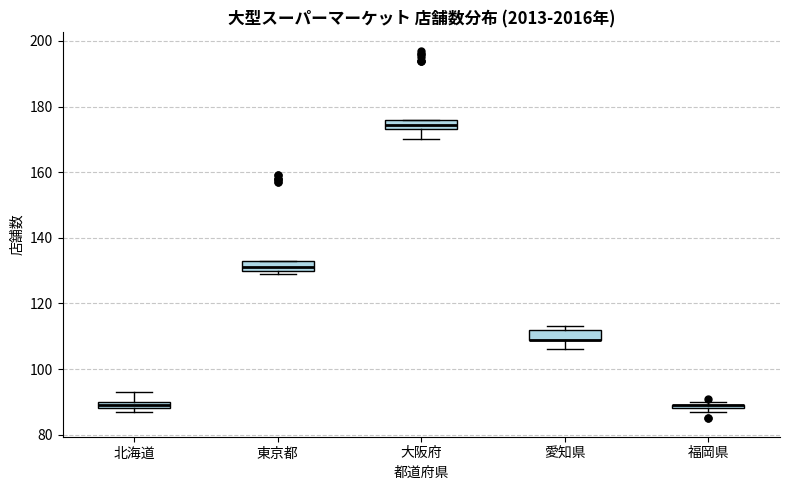

Where is the upper edge of the box for 大阪府 on the y-axis? The values are not printed on the chart, so give them approximately, as read against the axis.

176